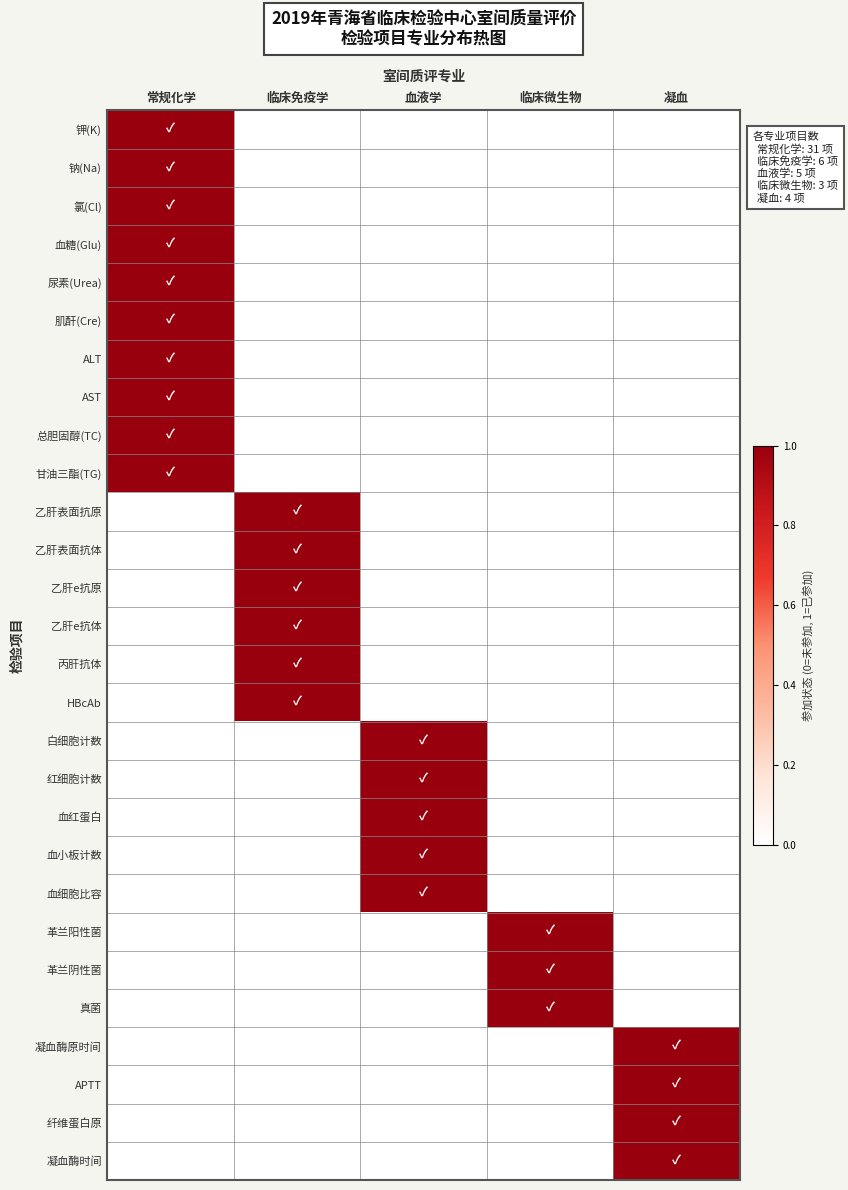

Reading right to left, list all the values displayed in this chart.

钾(K): 凝血=0	临床微生物=0	血液学=0	临床免疫学=0	常规化学=1
钠(Na): 凝血=0	临床微生物=0	血液学=0	临床免疫学=0	常规化学=1
氯(Cl): 凝血=0	临床微生物=0	血液学=0	临床免疫学=0	常规化学=1
血糖(Glu): 凝血=0	临床微生物=0	血液学=0	临床免疫学=0	常规化学=1
尿素(Urea): 凝血=0	临床微生物=0	血液学=0	临床免疫学=0	常规化学=1
肌酐(Cre): 凝血=0	临床微生物=0	血液学=0	临床免疫学=0	常规化学=1
ALT: 凝血=0	临床微生物=0	血液学=0	临床免疫学=0	常规化学=1
AST: 凝血=0	临床微生物=0	血液学=0	临床免疫学=0	常规化学=1
总胆固醇(TC): 凝血=0	临床微生物=0	血液学=0	临床免疫学=0	常规化学=1
甘油三酯(TG): 凝血=0	临床微生物=0	血液学=0	临床免疫学=0	常规化学=1
乙肝表面抗原: 凝血=0	临床微生物=0	血液学=0	临床免疫学=1	常规化学=0
乙肝表面抗体: 凝血=0	临床微生物=0	血液学=0	临床免疫学=1	常规化学=0
乙肝e抗原: 凝血=0	临床微生物=0	血液学=0	临床免疫学=1	常规化学=0
乙肝e抗体: 凝血=0	临床微生物=0	血液学=0	临床免疫学=1	常规化学=0
丙肝抗体: 凝血=0	临床微生物=0	血液学=0	临床免疫学=1	常规化学=0
HBcAb: 凝血=0	临床微生物=0	血液学=0	临床免疫学=1	常规化学=0
白细胞计数: 凝血=0	临床微生物=0	血液学=1	临床免疫学=0	常规化学=0
红细胞计数: 凝血=0	临床微生物=0	血液学=1	临床免疫学=0	常规化学=0
血红蛋白: 凝血=0	临床微生物=0	血液学=1	临床免疫学=0	常规化学=0
血小板计数: 凝血=0	临床微生物=0	血液学=1	临床免疫学=0	常规化学=0
血细胞比容: 凝血=0	临床微生物=0	血液学=1	临床免疫学=0	常规化学=0
革兰阳性菌: 凝血=0	临床微生物=1	血液学=0	临床免疫学=0	常规化学=0
革兰阴性菌: 凝血=0	临床微生物=1	血液学=0	临床免疫学=0	常规化学=0
真菌: 凝血=0	临床微生物=1	血液学=0	临床免疫学=0	常规化学=0
凝血酶原时间: 凝血=1	临床微生物=0	血液学=0	临床免疫学=0	常规化学=0
APTT: 凝血=1	临床微生物=0	血液学=0	临床免疫学=0	常规化学=0
纤维蛋白原: 凝血=1	临床微生物=0	血液学=0	临床免疫学=0	常规化学=0
凝血酶时间: 凝血=1	临床微生物=0	血液学=0	临床免疫学=0	常规化学=0